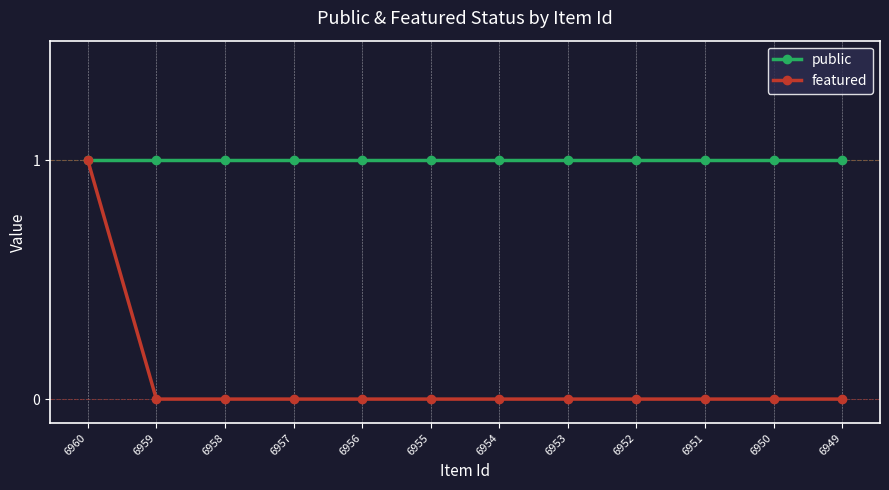

List the series in order of their overall mean, lowest first.

featured, public